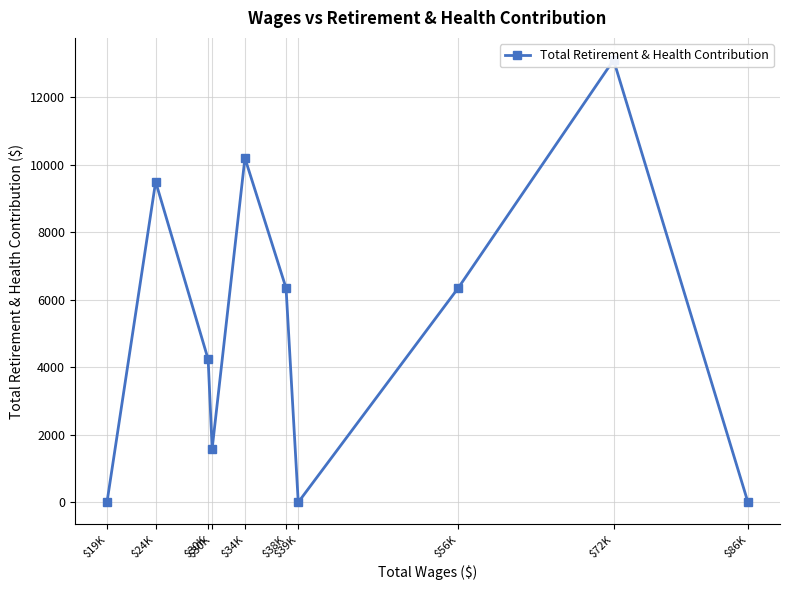

What is the sum of the values at $56K and $24K?

15838